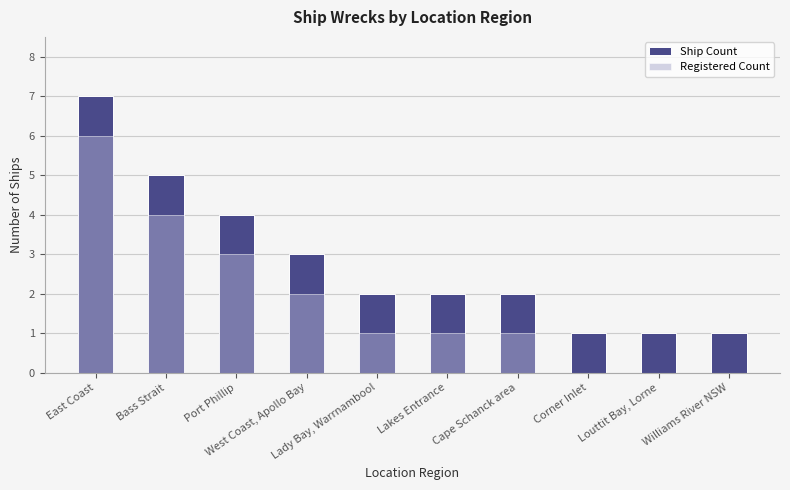

How many data points does each series have?

10